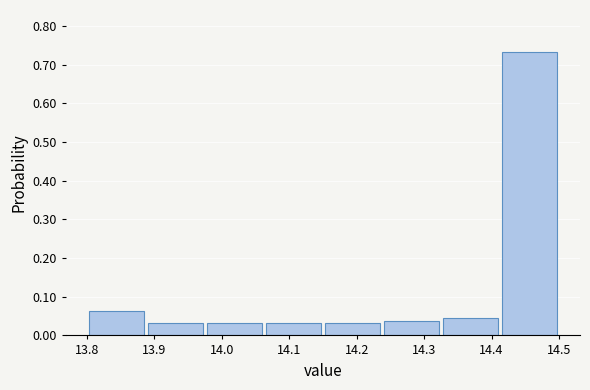

Reading left to right, list every bar in this chart as the range it spans on the x-axis followed by its height. Neither the bar edges nor the heights are printed on the chart, so give them approximately, as read against the axes.

13.80 to 13.89: 0.06
13.89 to 13.98: 0.03
13.98 to 14.06: 0.03
14.06 to 14.15: 0.03
14.15 to 14.24: 0.03
14.24 to 14.33: 0.04
14.33 to 14.41: 0.04
14.41 to 14.50: 0.73